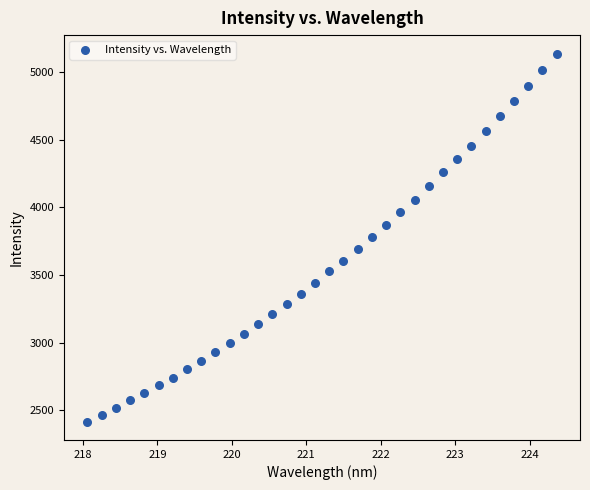

What is the range of X values (max minus min)?

6.3